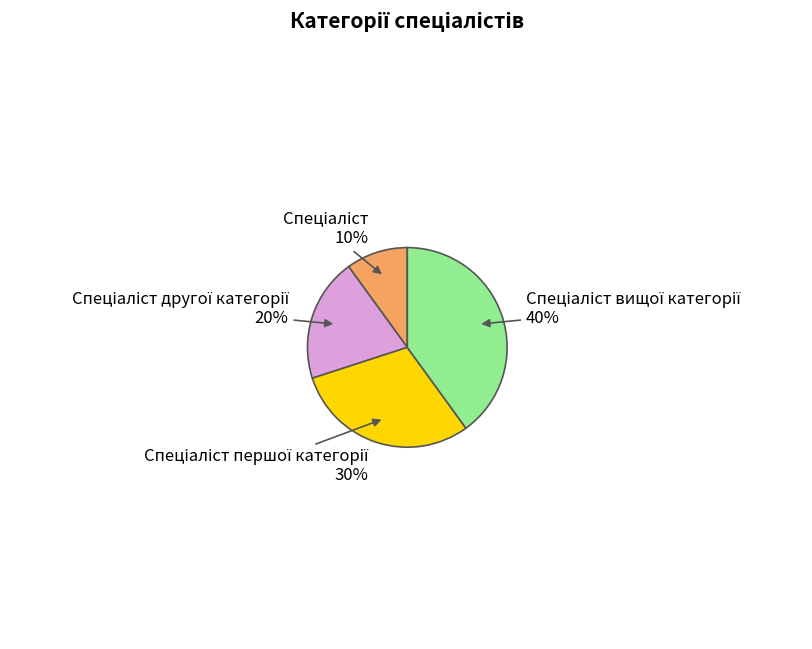

Is there a majority slice in this chart?

No